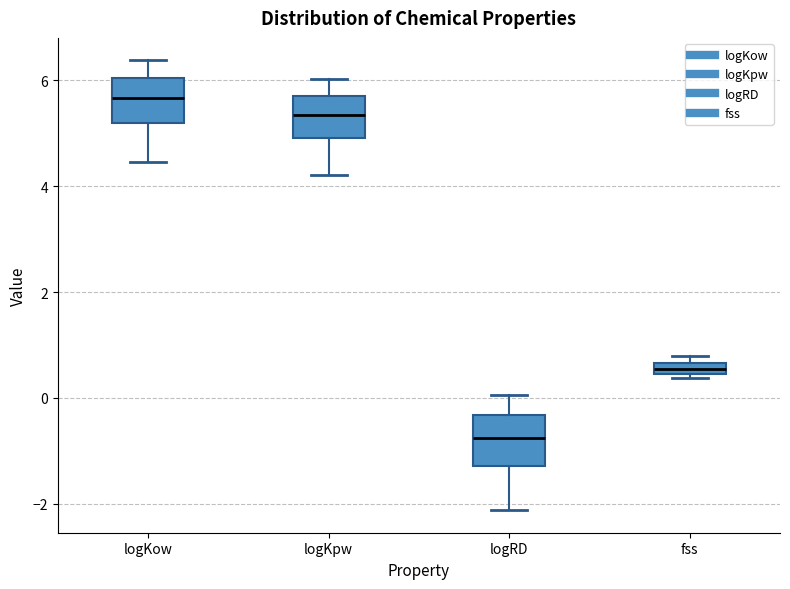

Which box has the lowest median line?

logRD